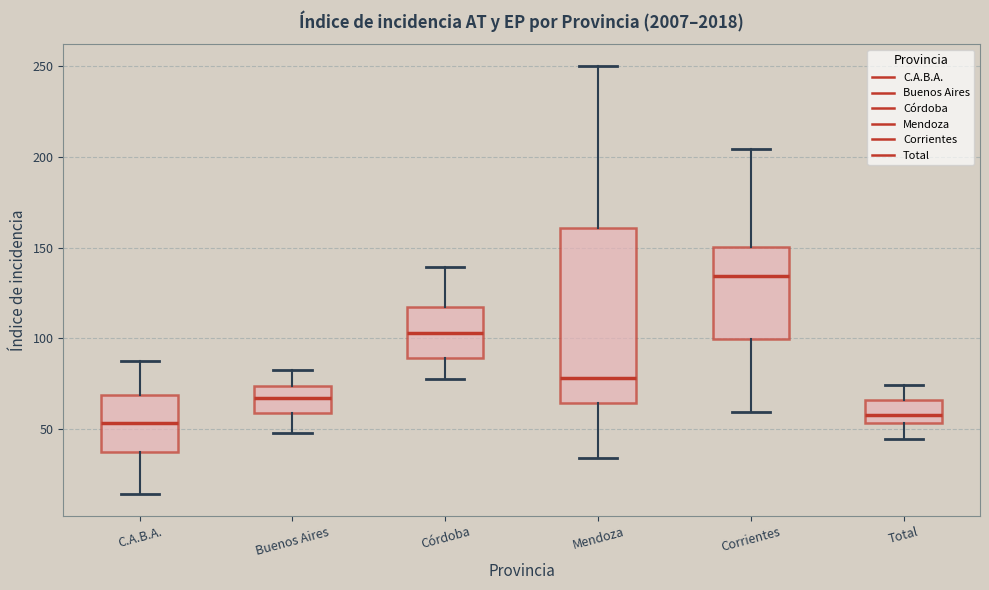

Comparing the boxes themselves (not the whiskers), which one is the tallest?

Mendoza